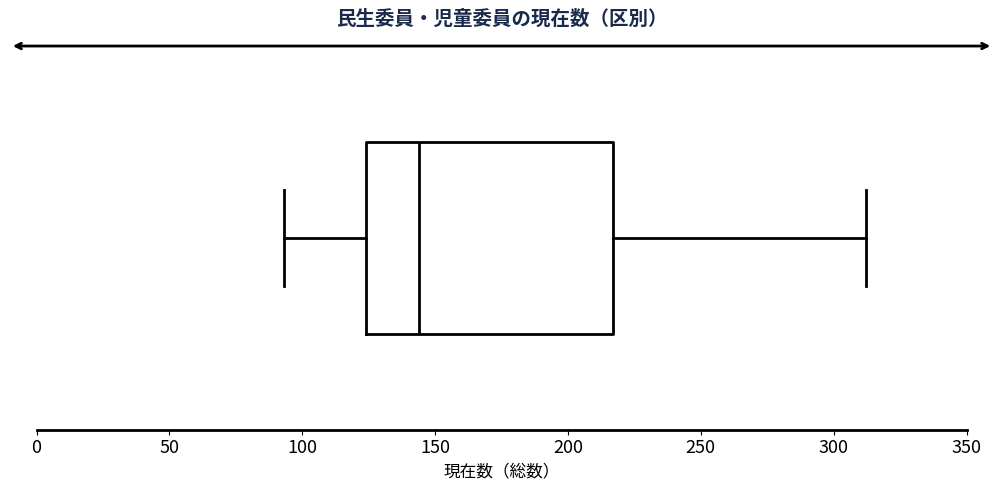

Transcribe this box plot: give where the median line is, the range the box spans, and where the two whiskers end, as read against the x-axis. The values are not printed on the chart, so give them approximately, as read against the axis.

median 145, box 125 to 215, whiskers 95 to 310